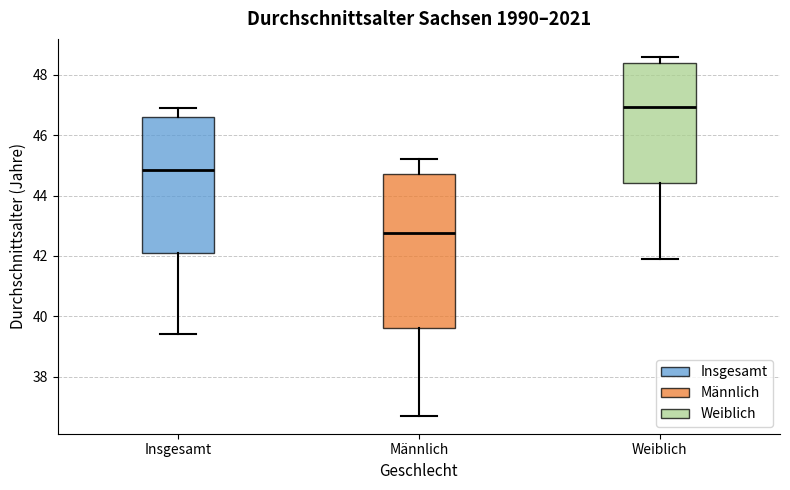

Where is the upper edge of the box for Männlich on the y-axis? The values are not printed on the chart, so give them approximately, as read against the axis.

44.8